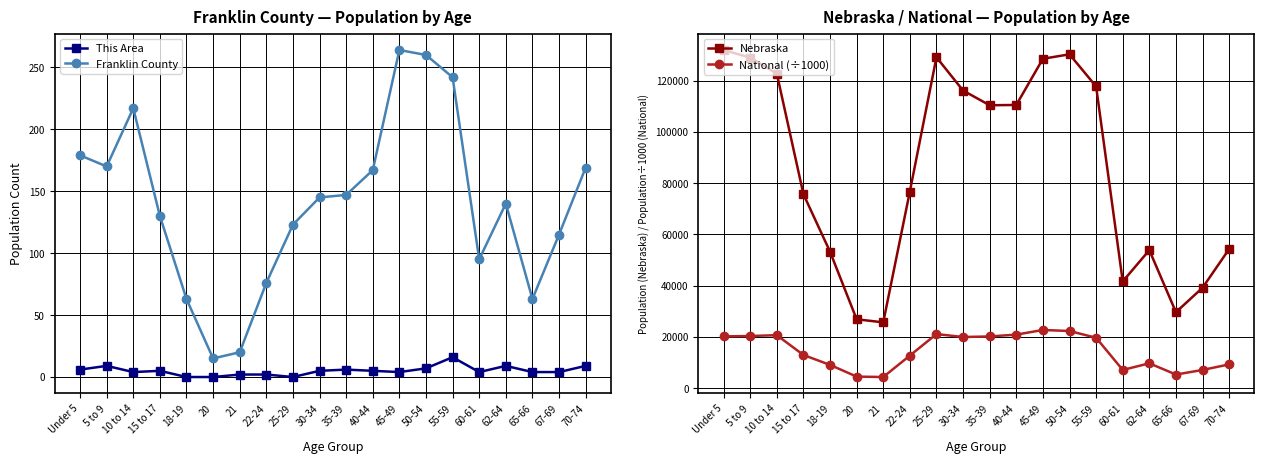

At which category is the sum across all series the highest?

50-54